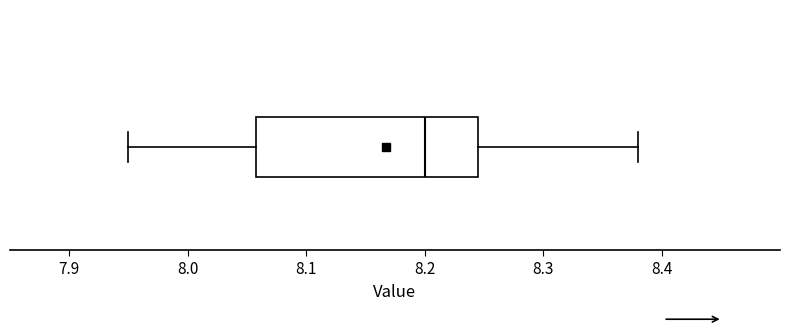

Read this box plot against the x-axis: the position of the median line, the range covered by the box, and the ends of both whiskers. The values are not printed on the chart, so give them approximately, as read against the axis.

median 8.20, box 8.06 to 8.25, whiskers 7.95 to 8.38